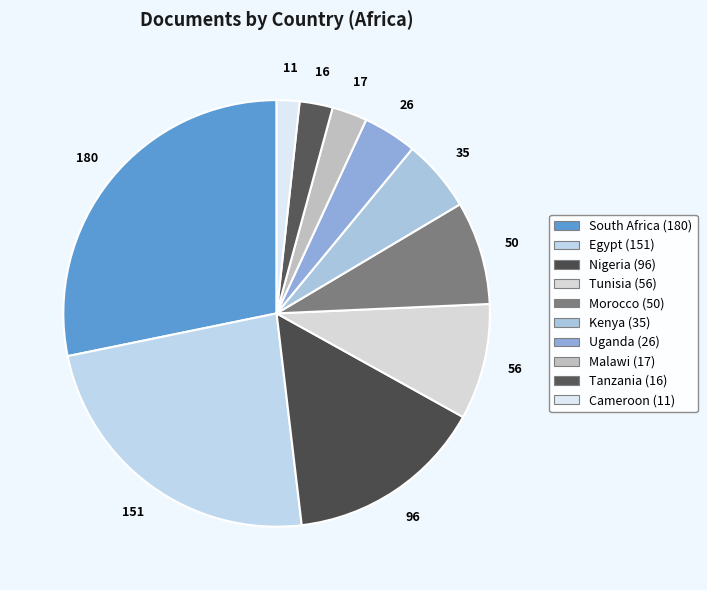

Count the number of slices in the pie.

10